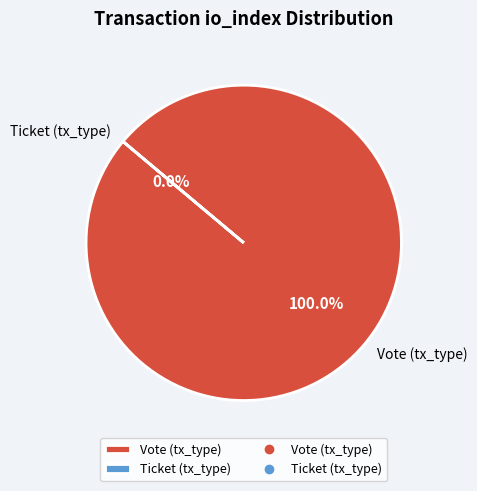

To the nearest percent, what is the combined percentage of Ticket (tx_type) and Vote (tx_type)?

100%